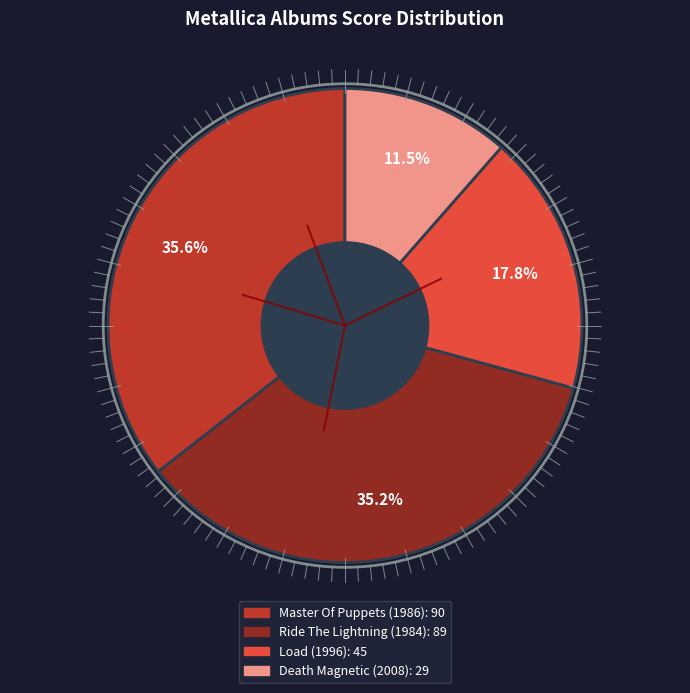

Is there a majority slice in this chart?

No